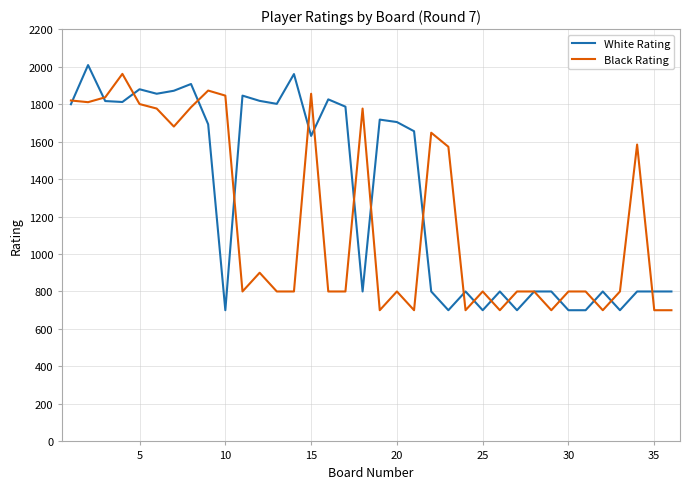

Which series has the largest total across all categories?

White Rating